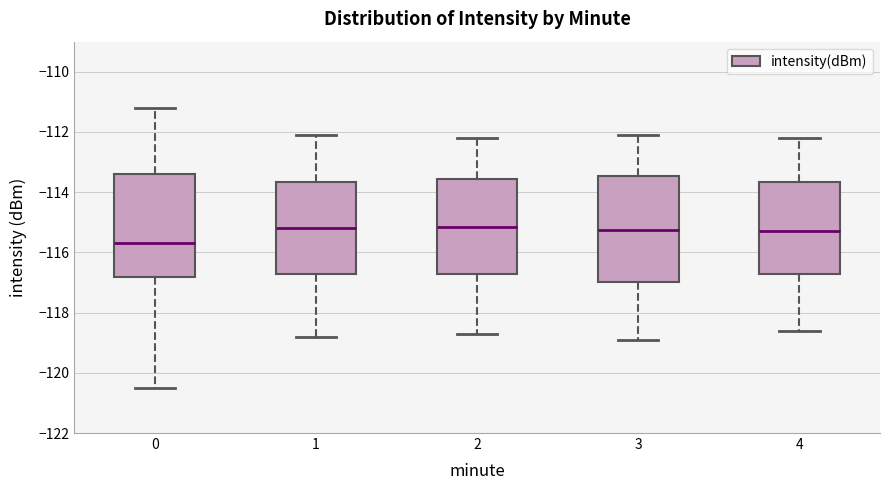

Where does the upper whisker of the box at x = 2 end on the y-axis? The values are not printed on the chart, so give them approximately, as read against the axis.

-112.2